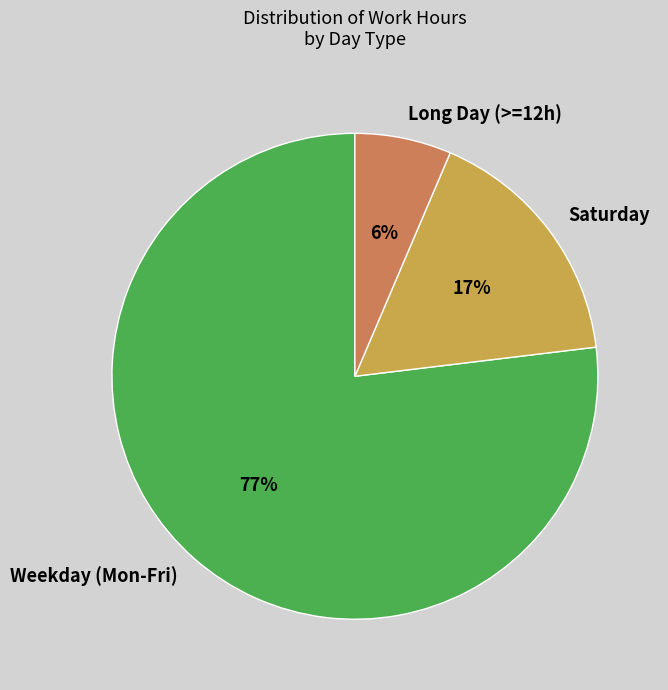

The Weekday (Mon-Fri) slice represents 91% of the pie. True or false?

False